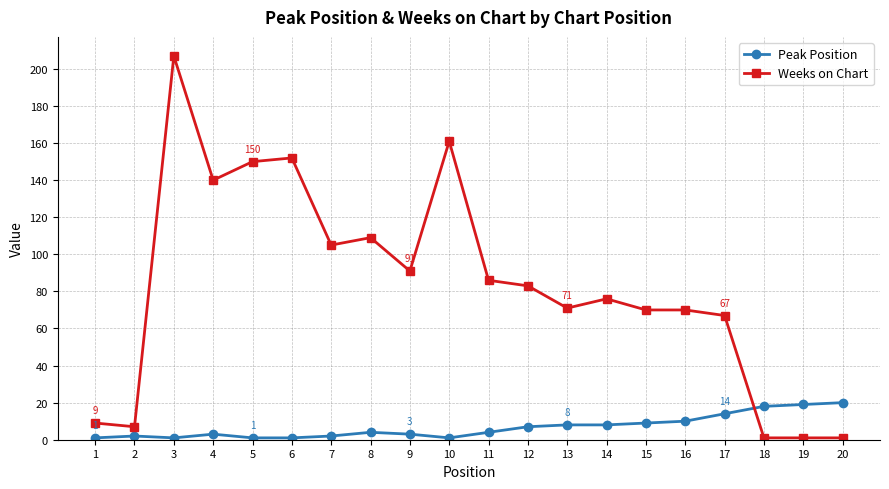

What is the maximum value shown in the chart?

207